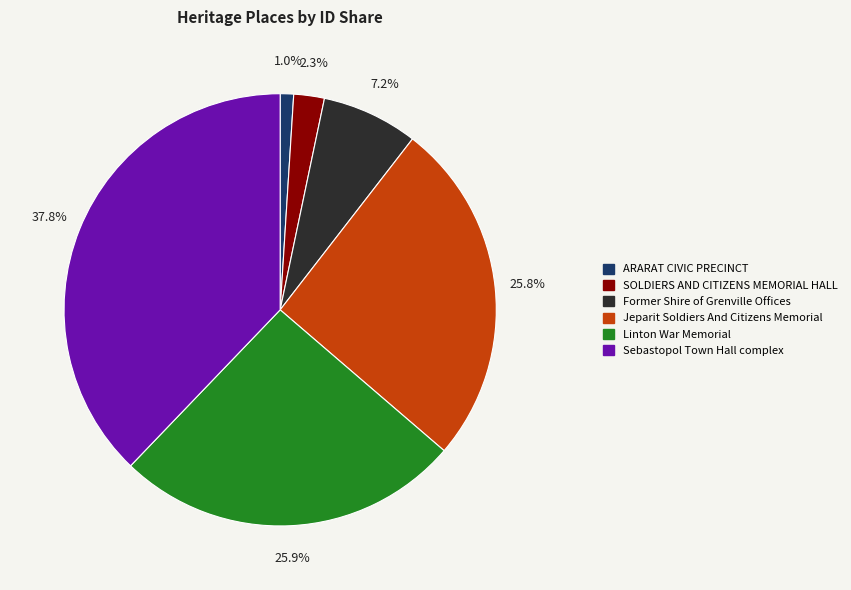

To the nearest percent, what is the combined percentage of SOLDIERS AND CITIZENS MEMORIAL HALL and Linton War Memorial?

28%